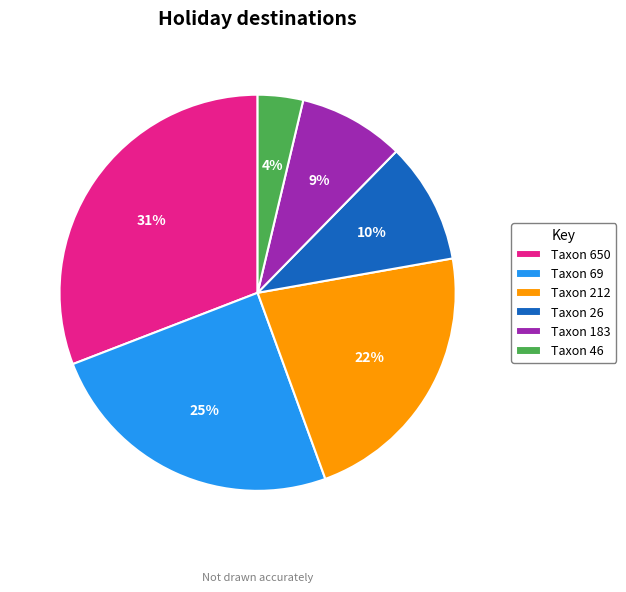

Between Taxon 650 and Taxon 46, which is larger?

Taxon 650